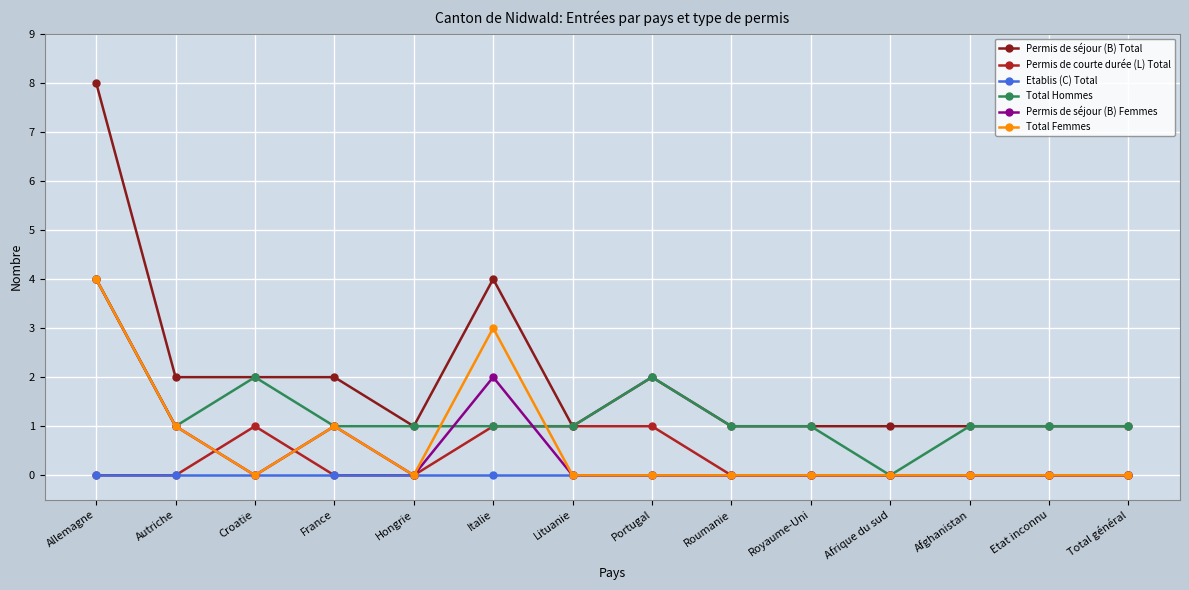

Where is the first local minimum for Total Femmes?

Croatie